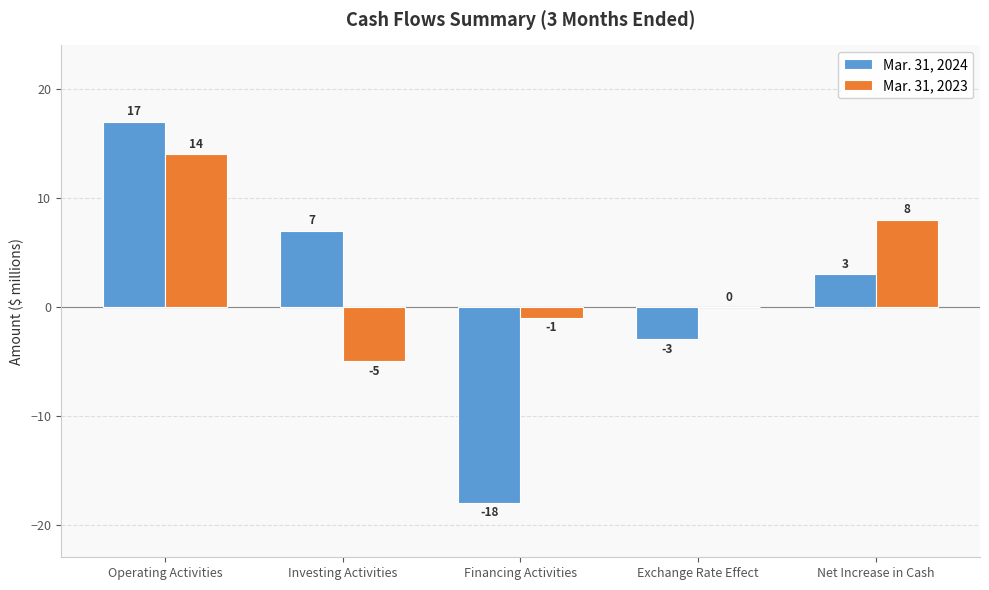

How many positive values does the Mar. 31, 2024 series have?

3